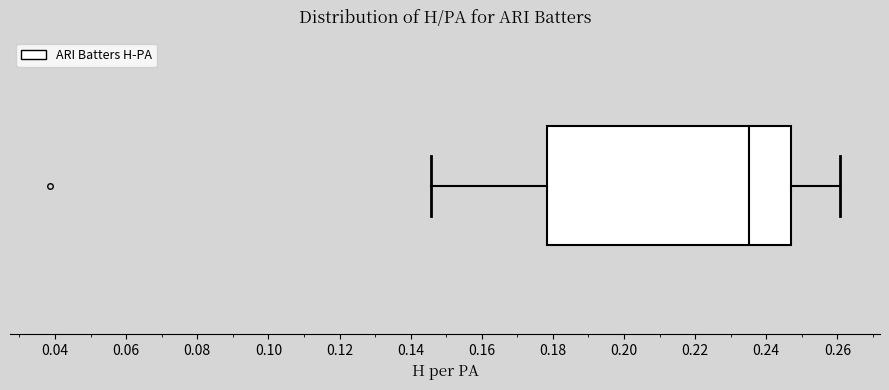

Read this box plot against the x-axis: the position of the median line, the range covered by the box, and the ends of both whiskers. The values are not printed on the chart, so give them approximately, as read against the axis.

median 0.236, box 0.178 to 0.246, whiskers 0.146 to 0.260